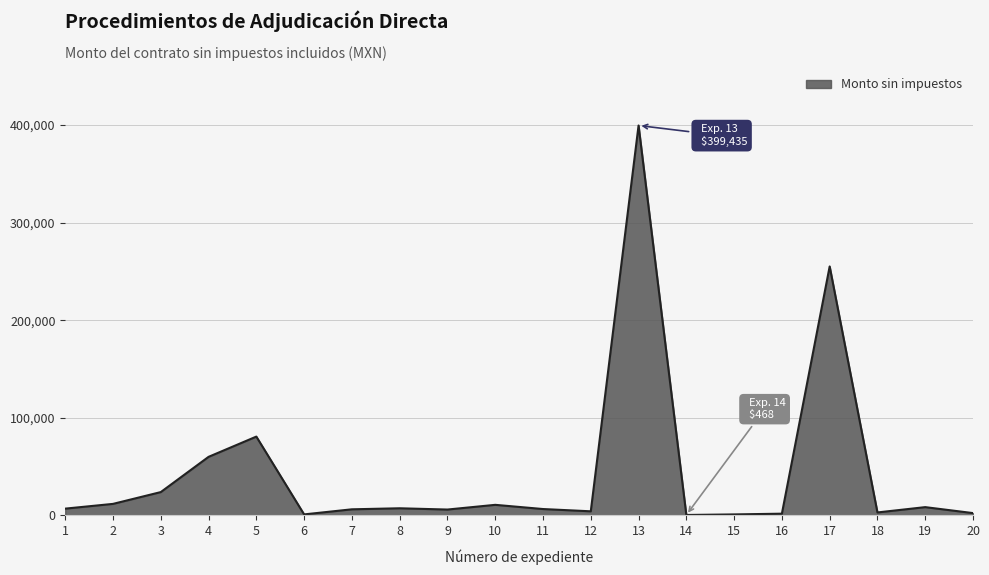

What is the difference between the maximum and minimum values?

398967.0